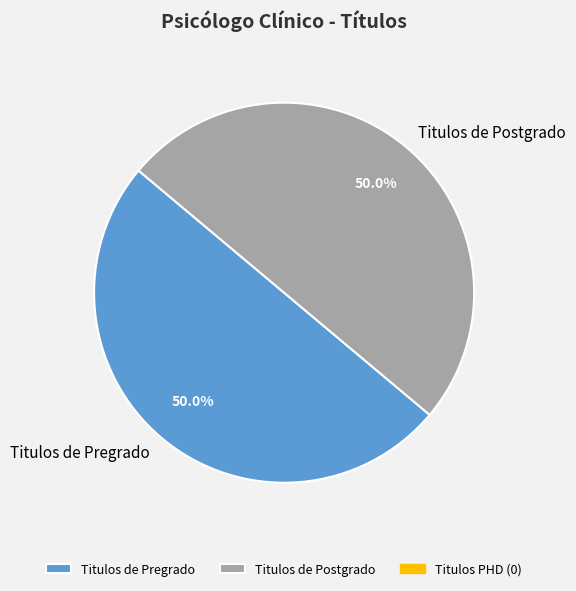

Approximately how many times larger is the value at Titulos de Postgrado compared to Titulos de Pregrado?

1.0